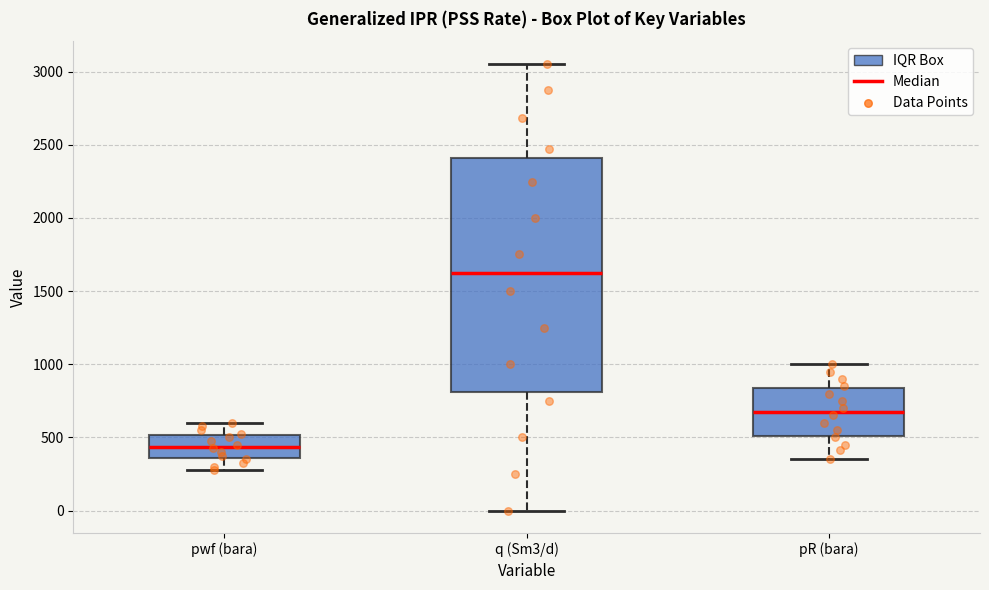

Reading left to right, transcribe this box plot: for each box, give where its median line is, the range the box spans, and where its two whiskers end, as read against the y-axis. The values are not printed on the chart, so give them approximately, as read against the axis.

pwf (bara): median 450, box 350 to 500, whiskers 300 to 600
q (Sm3/d): median 1650, box 800 to 2400, whiskers 0 to 3050
pR (bara): median 700, box 500 to 850, whiskers 350 to 1000